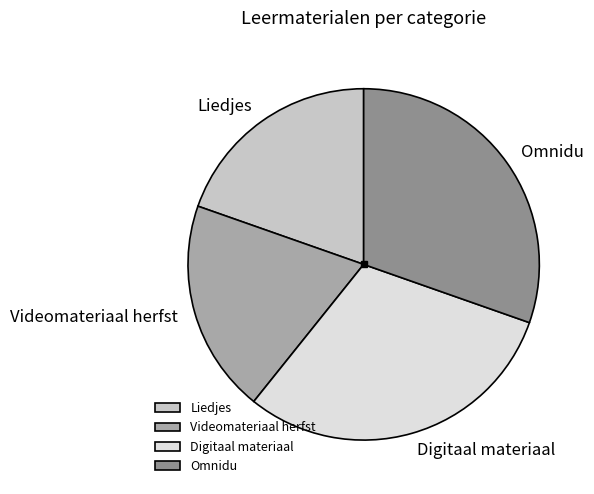

Is it true that Liedjes is 20% of the pie?

True